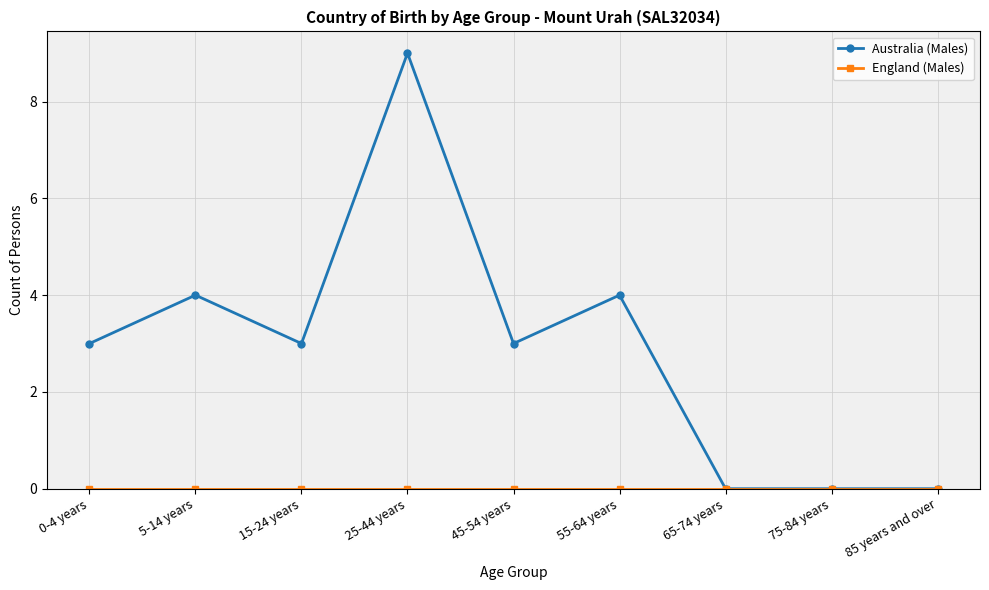

Is it true that Australia (Males) equals 4 at 25-44 years?

False